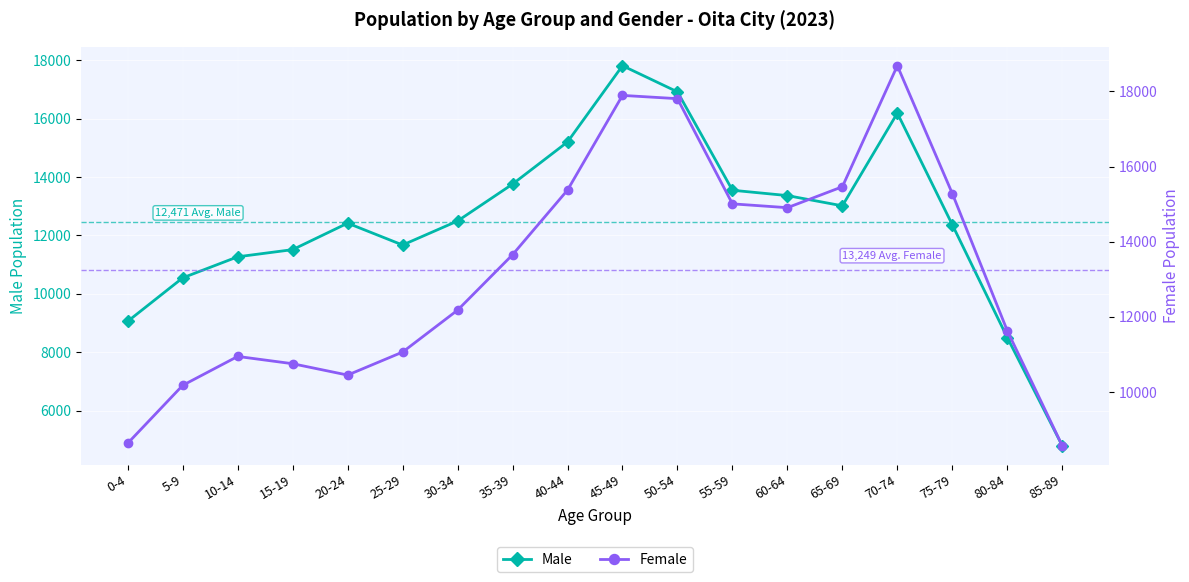

Reading right to left, list all the values displayed in this chart.

Male: 85-89=4804	80-84=8507	75-79=12368	70-74=16189	65-69=13016	60-64=13366	55-59=13549	50-54=16917	45-49=17812	40-44=15202	35-39=13759	30-34=12496	25-29=11674	20-24=12422	15-19=11516	10-14=11271	5-9=10550	0-4=9063
Female: 85-89=8573	80-84=11633	75-79=15282	70-74=18682	65-69=15462	60-64=14905	55-59=15007	50-54=17805	45-49=17892	40-44=15373	35-39=13653	30-34=12179	25-29=11064	20-24=10452	15-19=10754	10-14=10948	5-9=10179	0-4=8639